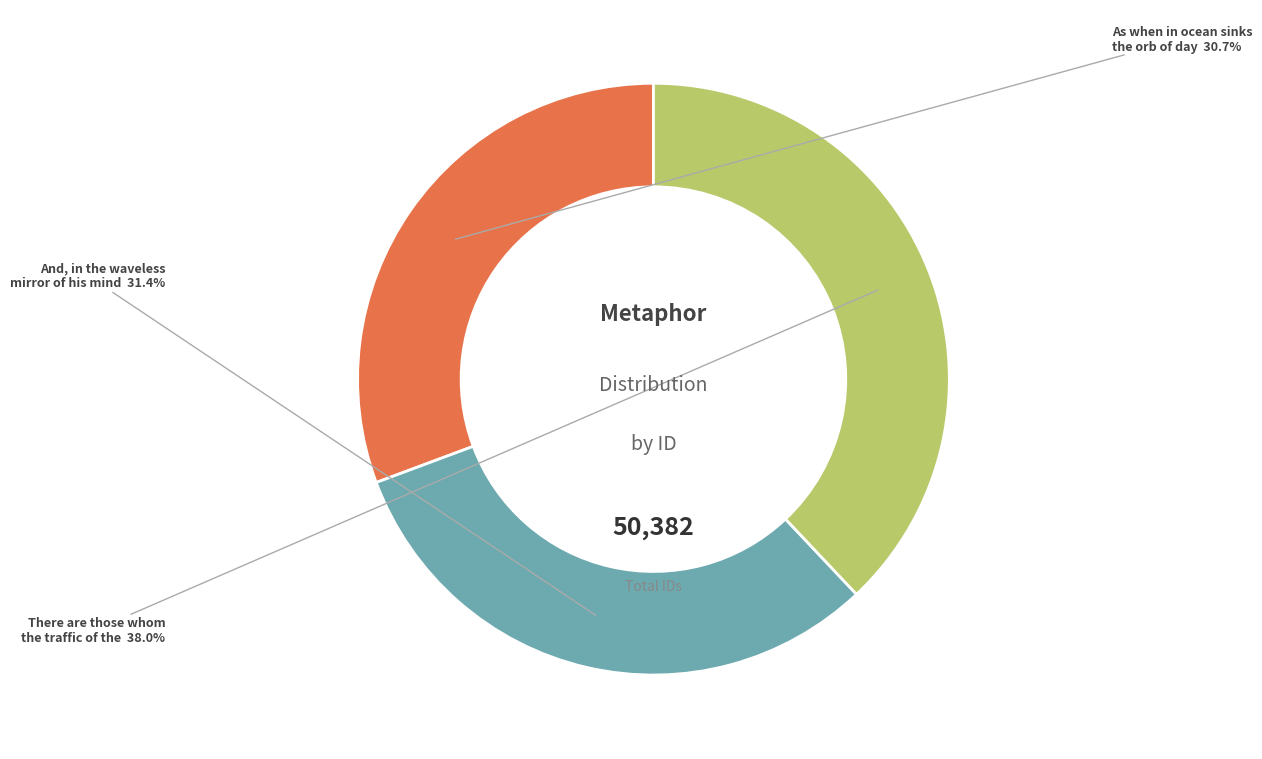

Is there any slice that represents more than half of the pie?

No